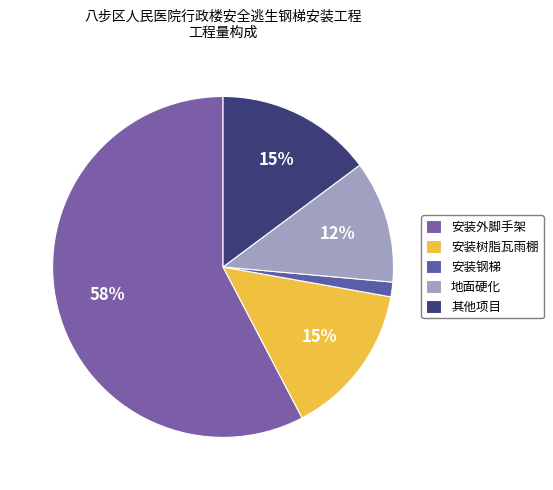

What is the smallest slice in the pie chart?

安装钢梯